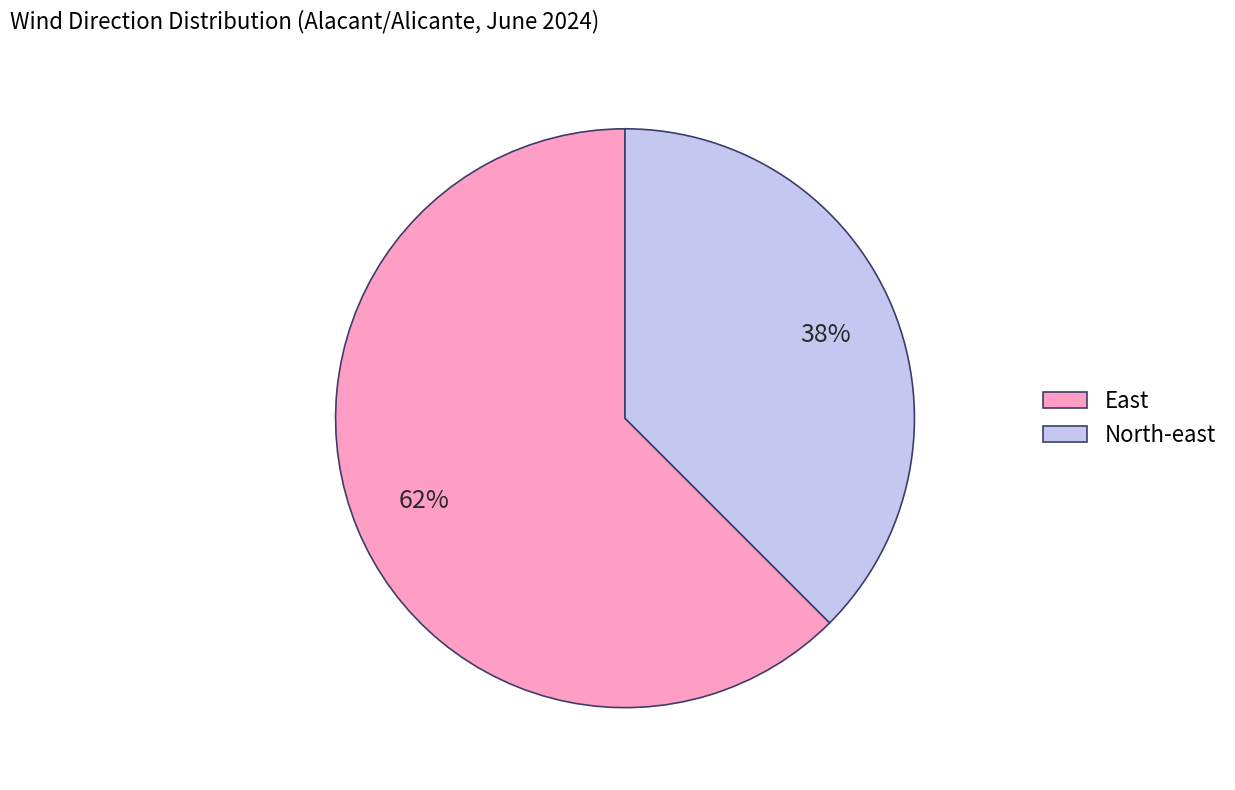

True or false: North-east accounts for 38% of the total.

True